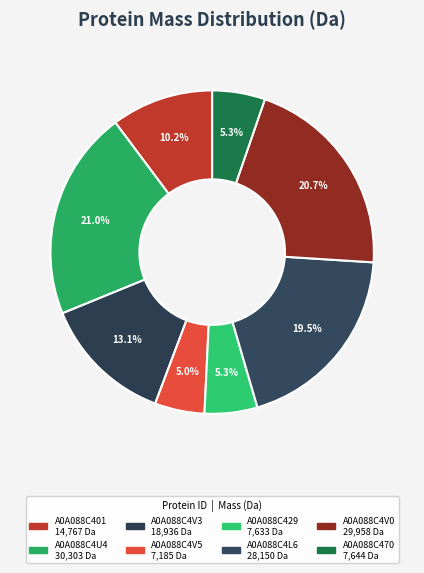

Combined, what portion of the pie is A0A088C4U4 and A0A088C401?

31.2%